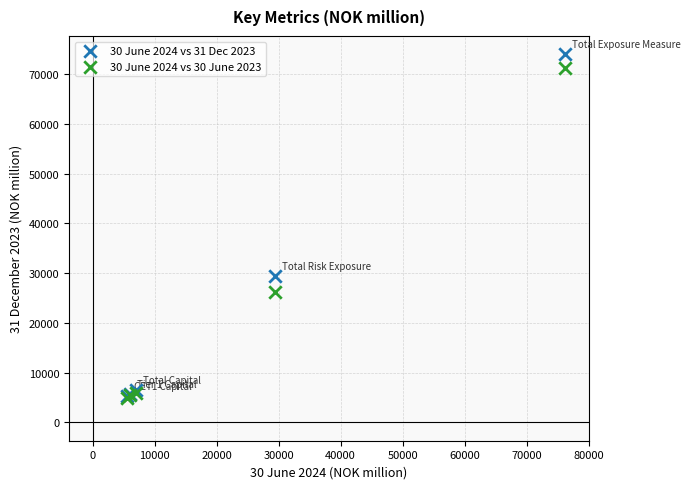

Across all series, what Y value is closest to 39447?

29374.2